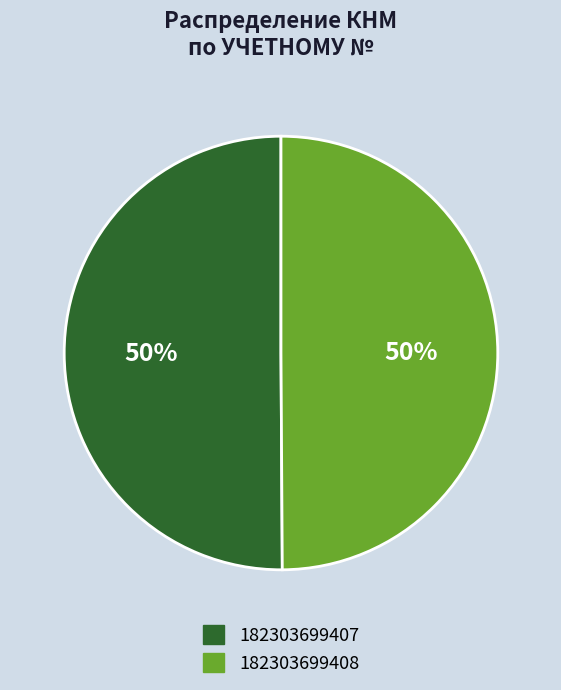

Combined, do 182303699407 and 182303699408 account for over 50%?

Yes